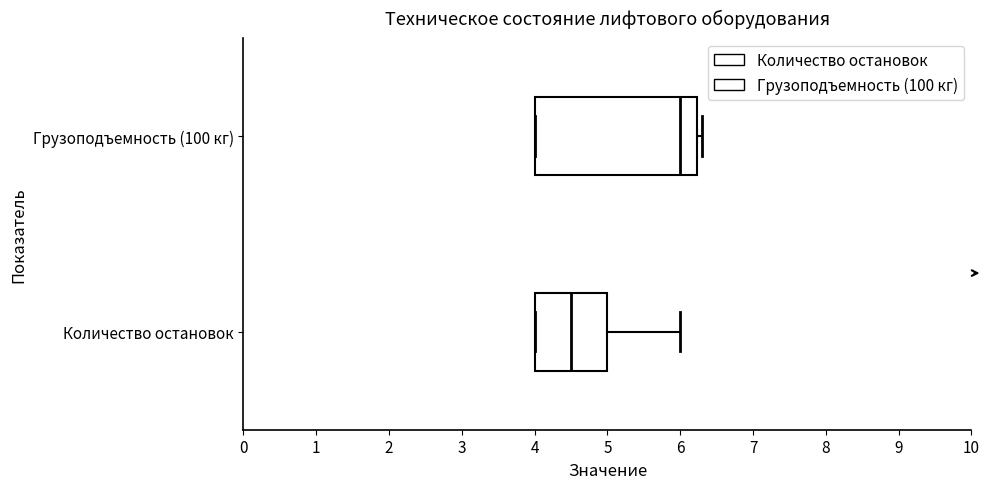

Reading bottom to top, read every box against the x-axis: the position of its median line, the range the box covers, and the ends of its whiskers. The values are not printed on the chart, so give them approximately, as read against the axis.

Количество остановок: median 4.5, box 4.0 to 5.0, whiskers 4.0 to 6.0
Грузоподъемность (100 кг): median 6.0, box 4.0 to 6.2, whiskers 4.0 to 6.3